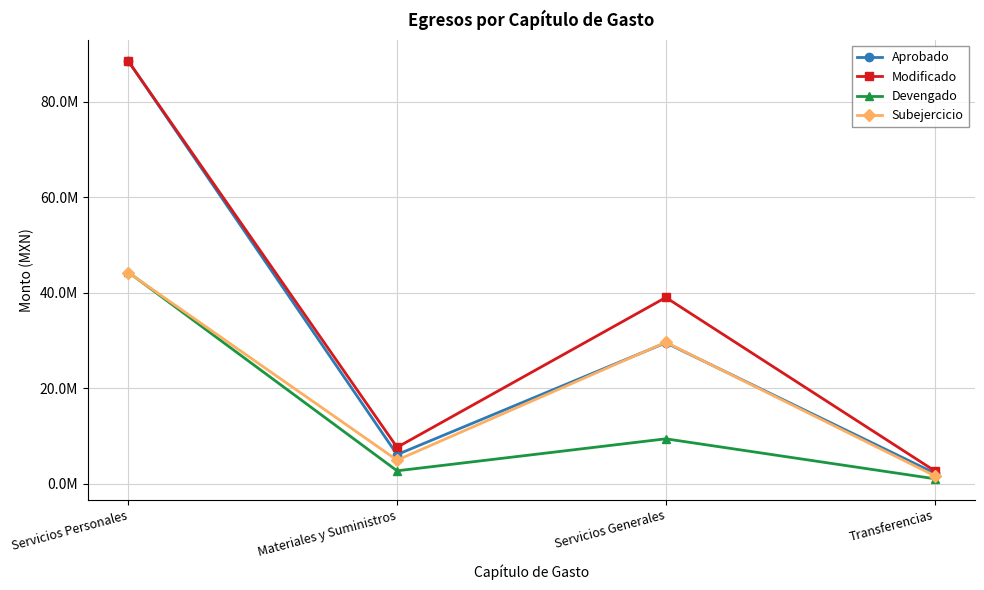

True or false: Modificado and Subejercicio cross at least once.

False